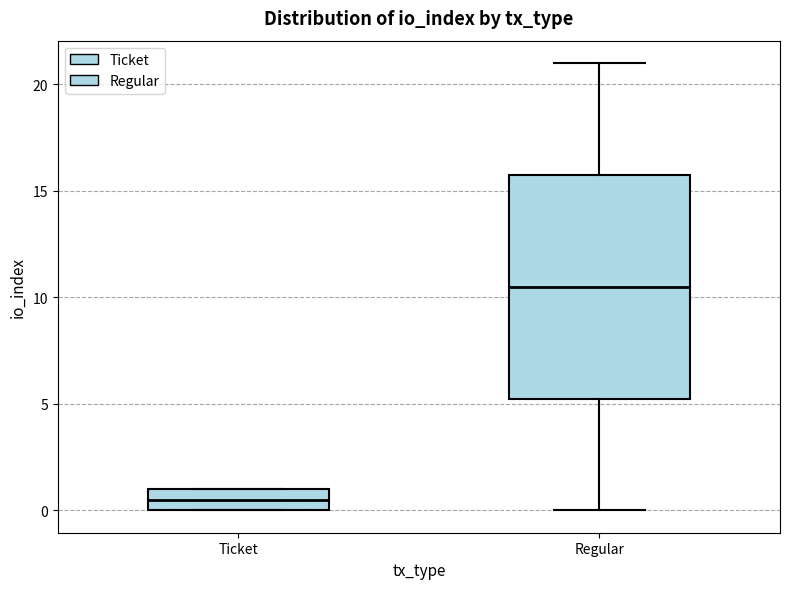

Reading left to right, read every box against the y-axis: the position of its median line, the range the box covers, and the ends of its whiskers. The values are not printed on the chart, so give them approximately, as read against the axis.

Ticket: median 0.5, box 0.0 to 1.0, whiskers 0.0 to 1.0
Regular: median 10.5, box 5.5 to 16.0, whiskers 0.0 to 21.0